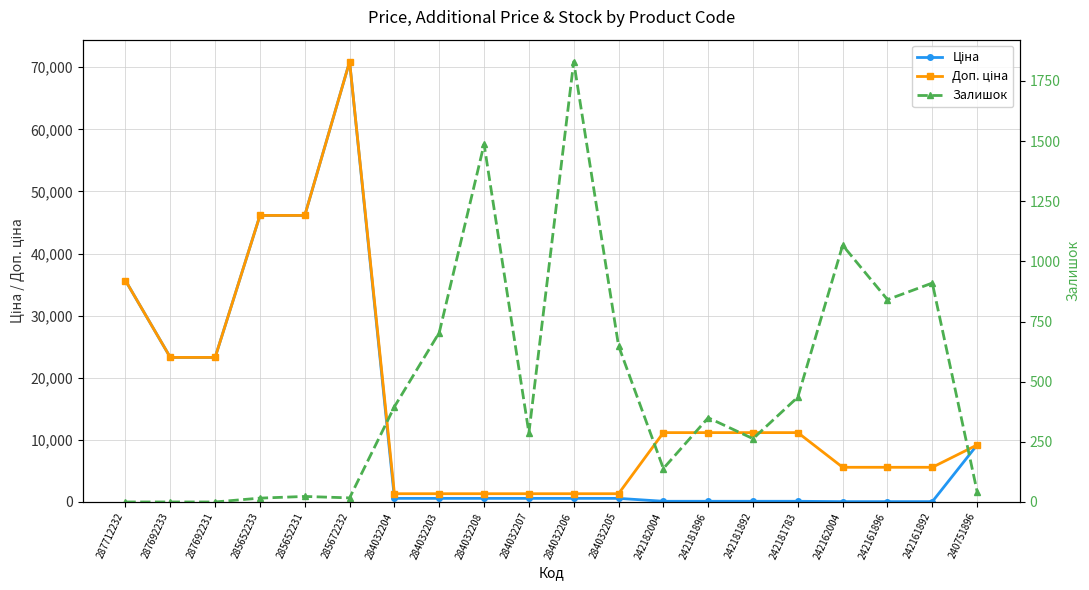

The value of Ціна at 284032207 is 808.5. True or false?

False